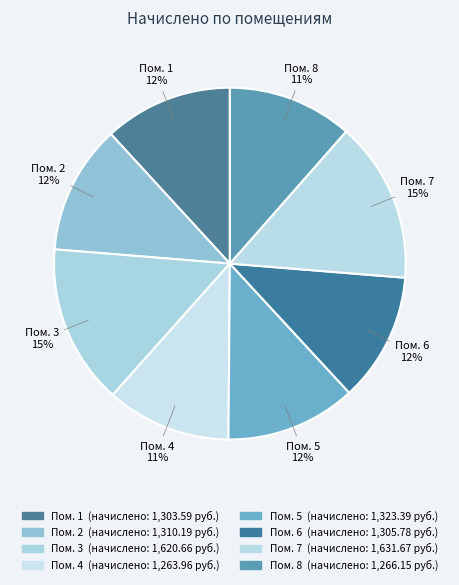

How many segments does this pie chart have?

8